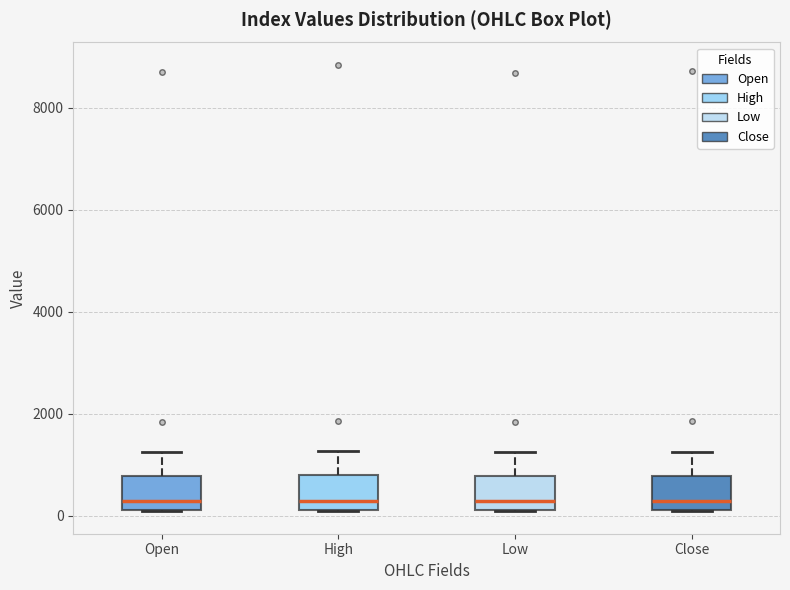

Reading left to right, read every box against the y-axis: the position of its median line, the range the box covers, and the ends of its whiskers. The values are not printed on the chart, so give them approximately, as read against the axis.

Open: median 200 (just above the box's lower edge), box 200 to 800, whiskers 0 to 1200
High: median 200 (just above the box's lower edge), box 200 to 800, whiskers 0 to 1200
Low: median 200 (just above the box's lower edge), box 200 to 800, whiskers 0 to 1200
Close: median 200 (just above the box's lower edge), box 200 to 800, whiskers 0 to 1200